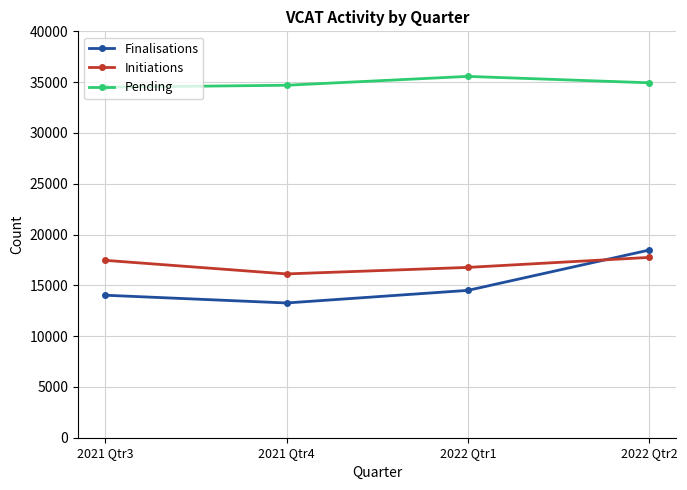

True or false: Pending and Initiations intersect in this chart.

False